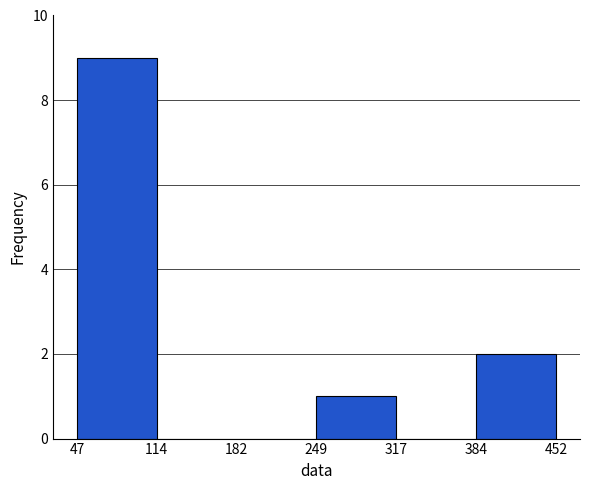

Reading left to right, transcribe this chart: for each bar, give the range it covers on the x-axis and its height. The values are not printed on the chart, so give them approximately, as read against the axis.

47 to 114: 9
114 to 182: 0
182 to 249: 0
249 to 317: 1
317 to 384: 0
384 to 452: 2